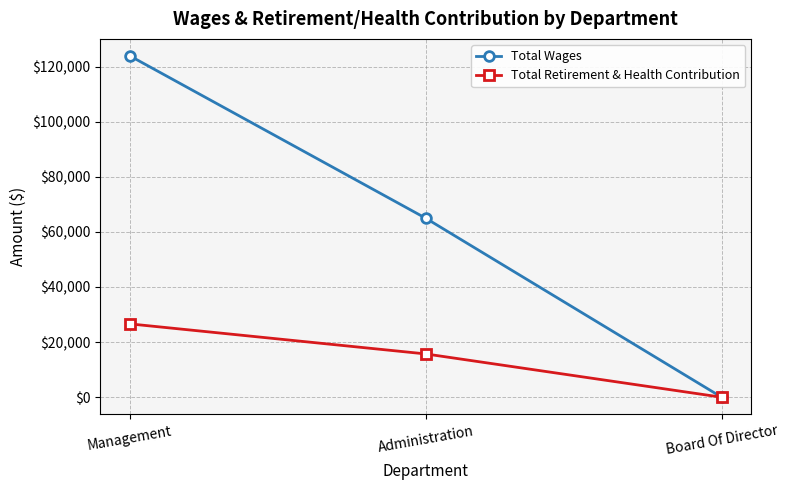

How many lines are shown in the chart?

2